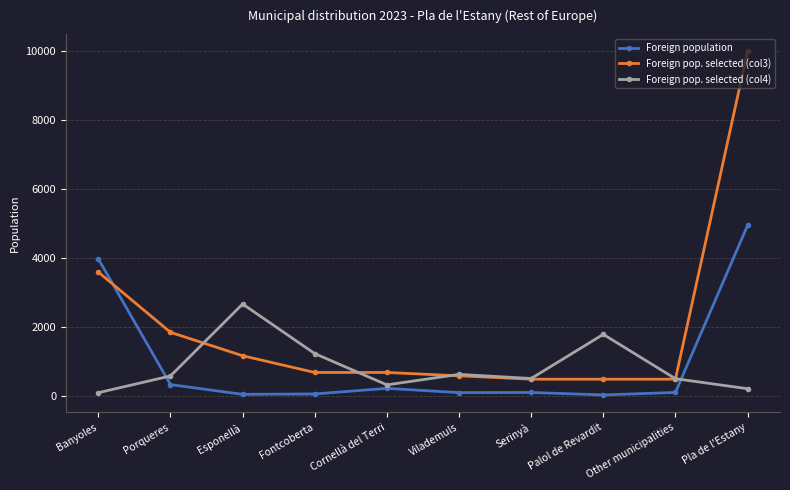

What is the highest value of the Foreign pop. selected (col3) series?

10000